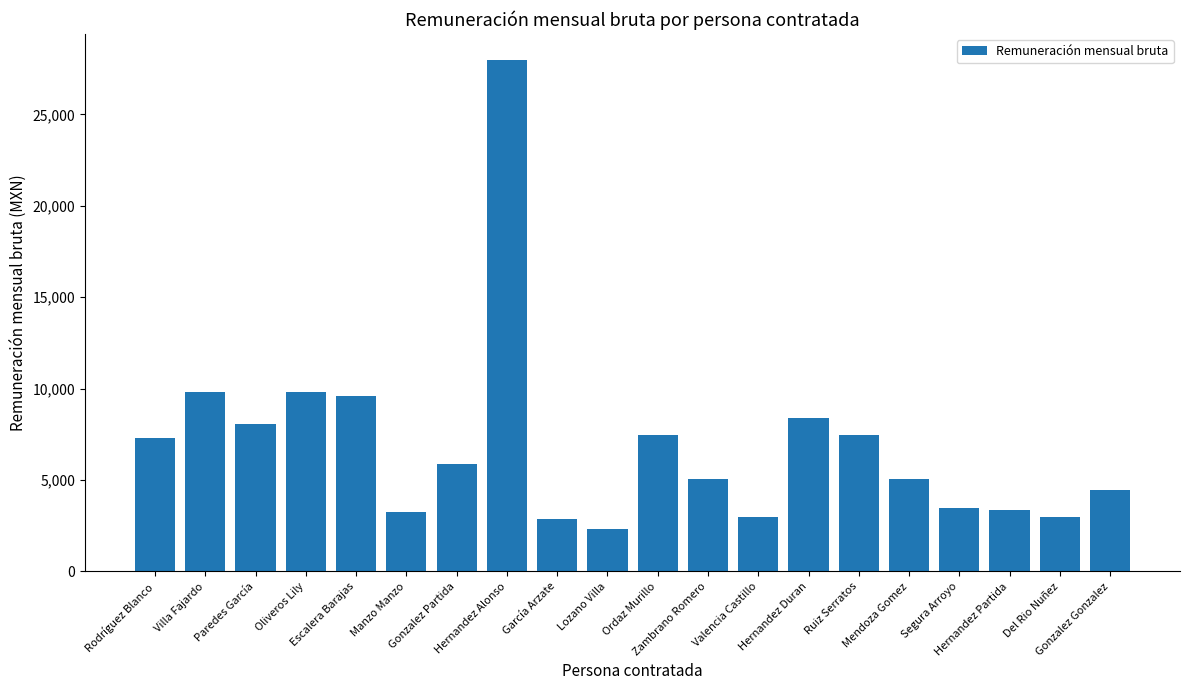

The value at Hernandez Duran is 8409.0. True or false?

True